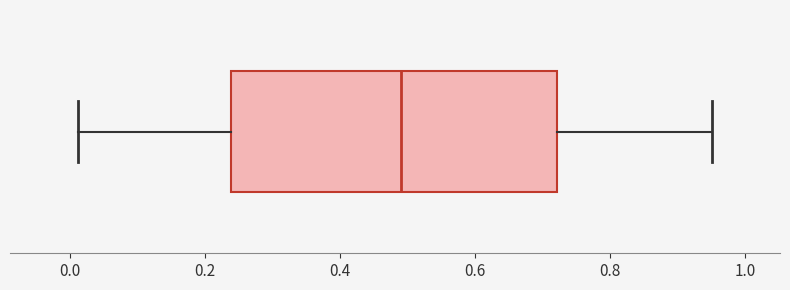

Read this box plot against the x-axis: the position of the median line, the range covered by the box, and the ends of both whiskers. The values are not printed on the chart, so give them approximately, as read against the axis.

median 0.50, box 0.24 to 0.72, whiskers 0.02 to 0.96